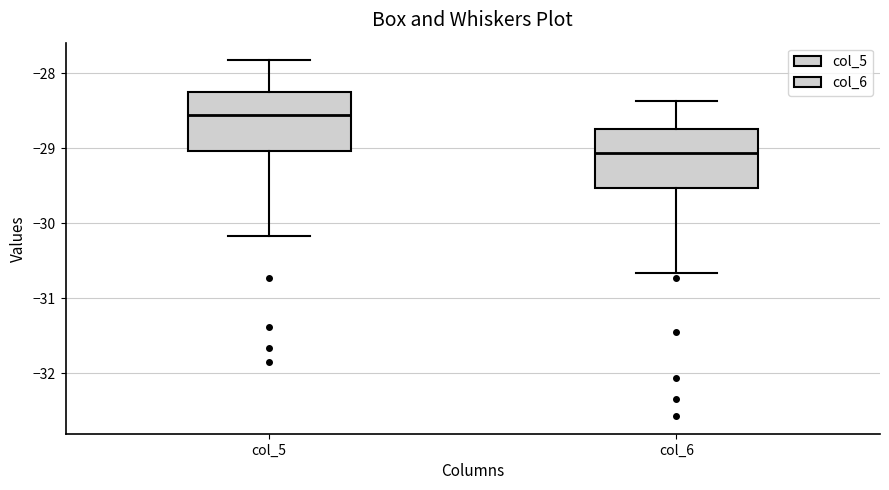

Reading left to right, transcribe this box plot: for each box, give where its median line is, the range the box spans, and where its two whiskers end, as read against the y-axis. The values are not printed on the chart, so give them approximately, as read against the axis.

col_5: median -28.6, box -29.0 to -28.2, whiskers -30.2 to -27.8
col_6: median -29.1, box -29.5 to -28.7, whiskers -30.7 to -28.4